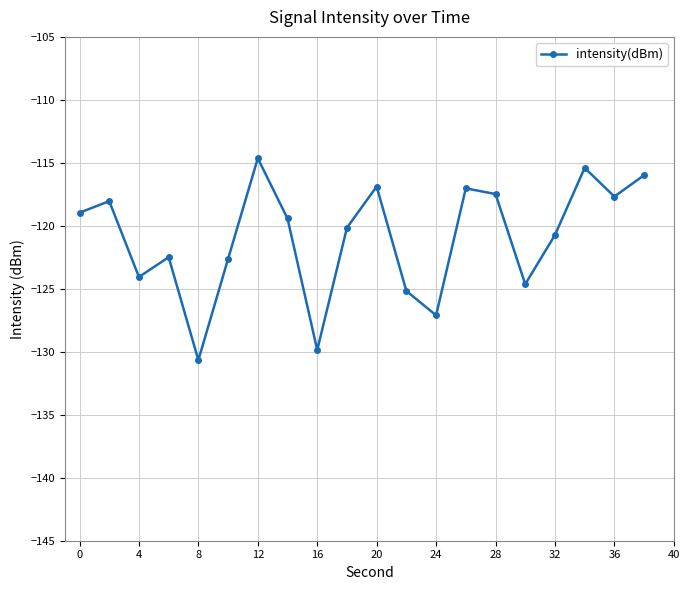

What is the maximum value shown in the chart?

-114.6